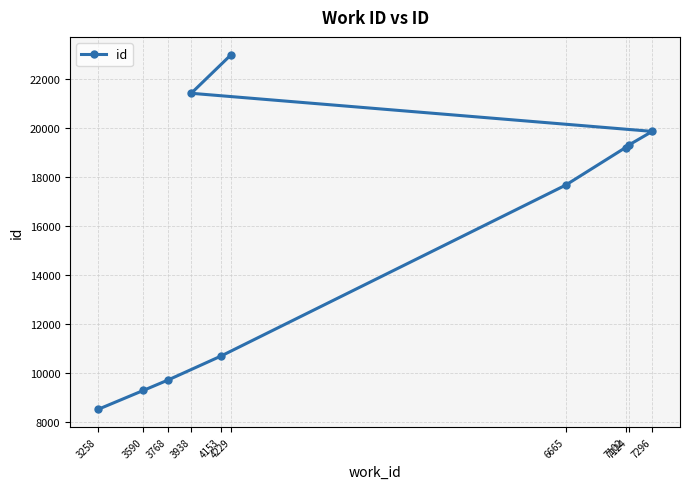

How many lines are shown in the chart?

1